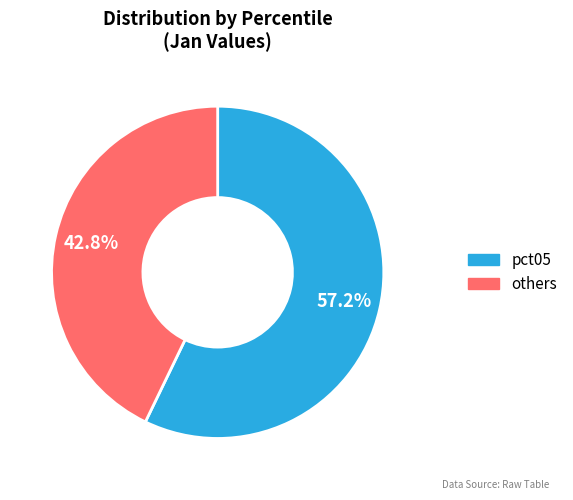

Is there a majority slice in this chart?

Yes